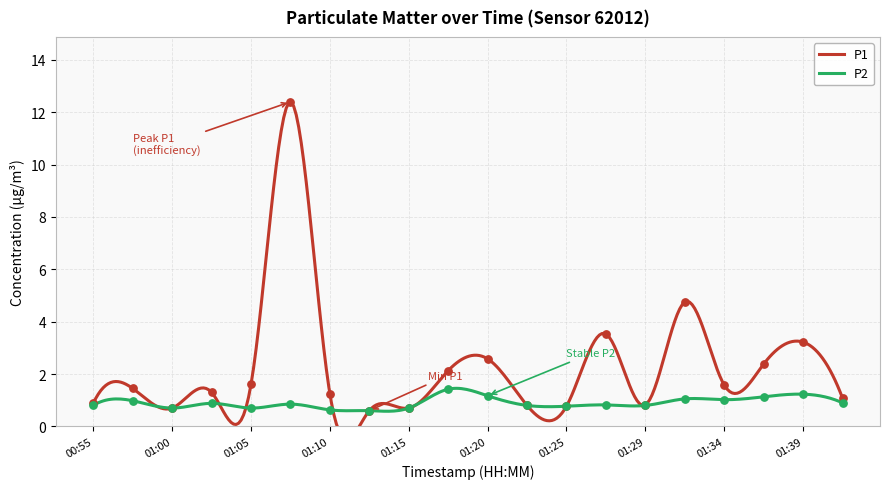

What are all the series names shown in the legend?

P1, P2